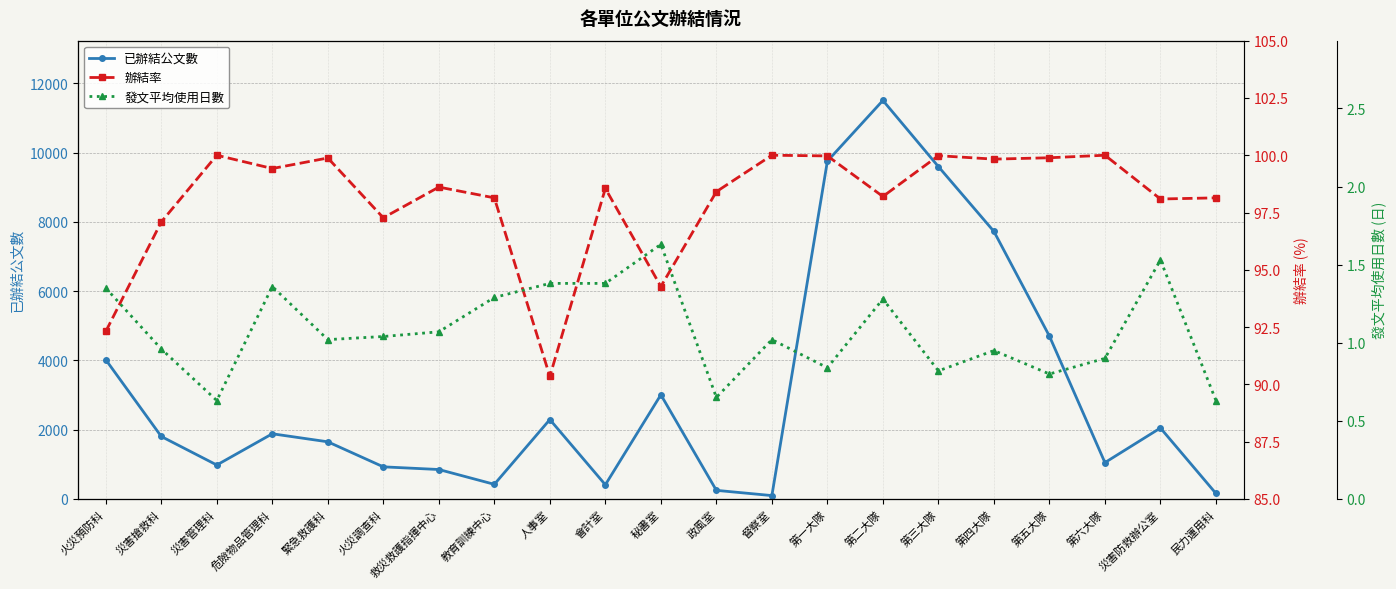

The value of 發文平均使用日數 at 第四大隊 is 0.2. True or false?

False